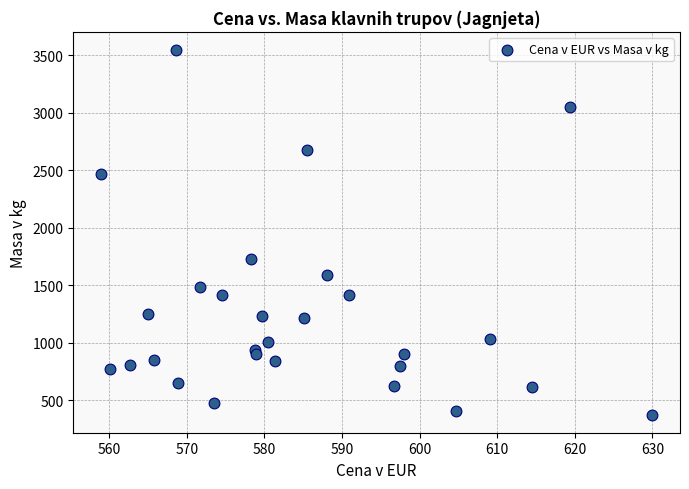

What Y value in the scatter plot is closest to 1961?

1731